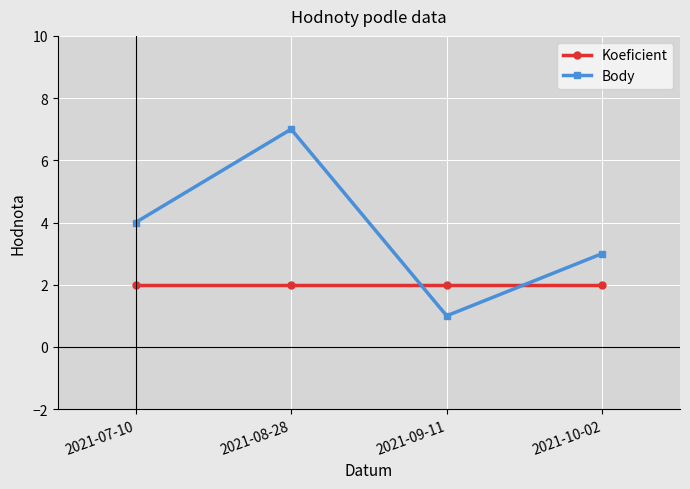

Does the chart display data point markers on the line(s)?

Yes